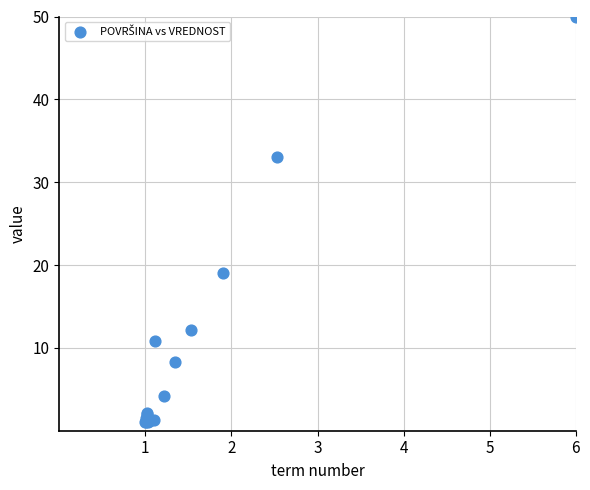

What Y value in the scatter plot is closest to 25?

19.1